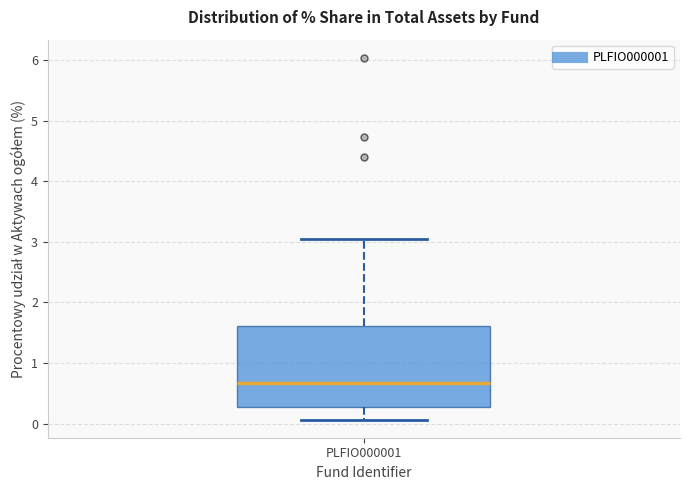

Read this box plot against the y-axis: the position of the median line, the range covered by the box, and the ends of both whiskers. The values are not printed on the chart, so give them approximately, as read against the axis.

median 0.7, box 0.3 to 1.6, whiskers 0.1 to 3.0